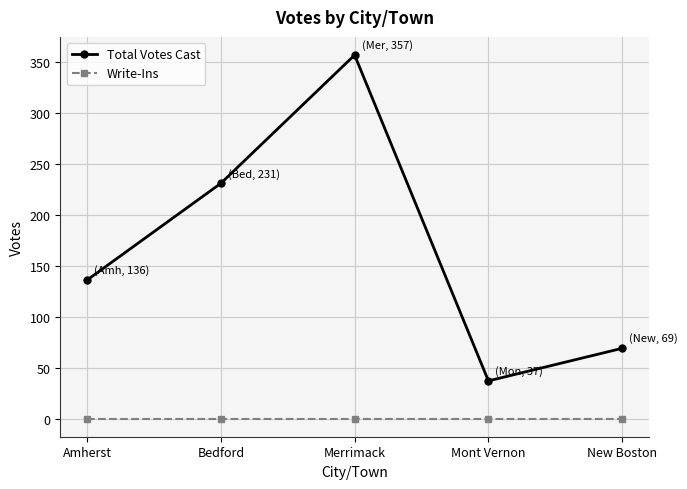

Reading right to left, transcribe all the data shown in this chart.

Total Votes Cast: 69	37	357	231	136
Write-Ins: 0	0	0	0	0